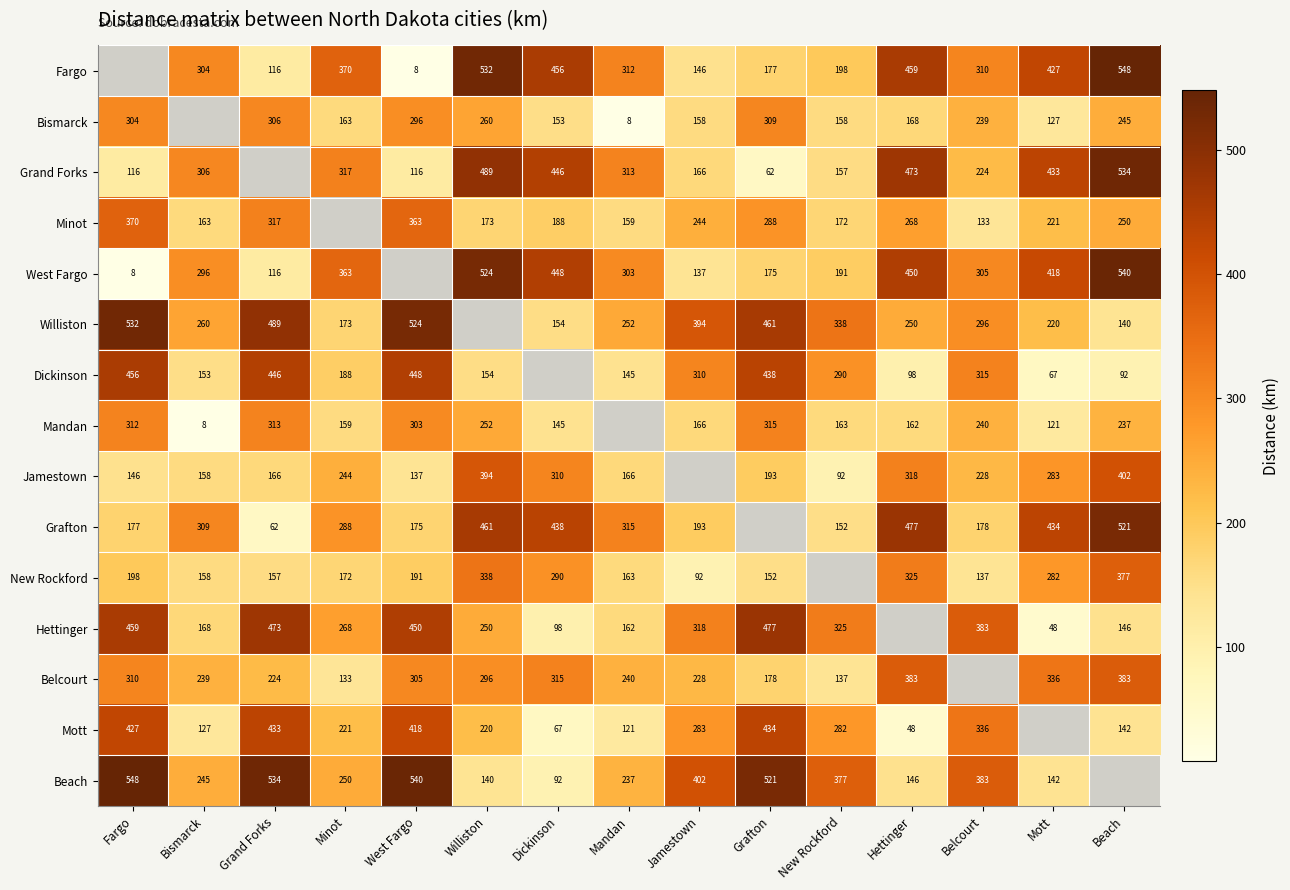

Which has a higher value, New Rockford or Fargo?

Fargo